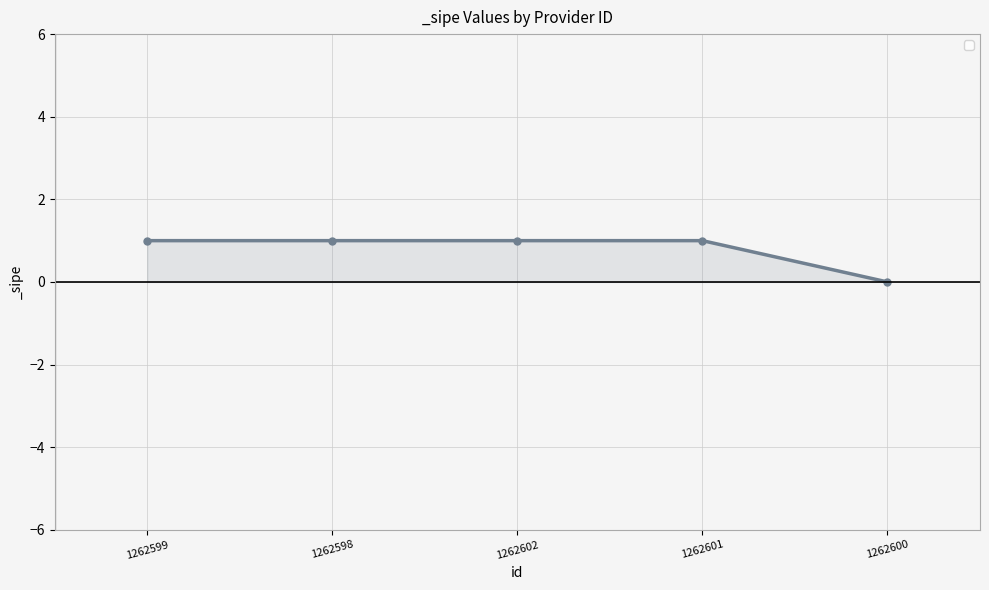

What is the sum of all values?

4